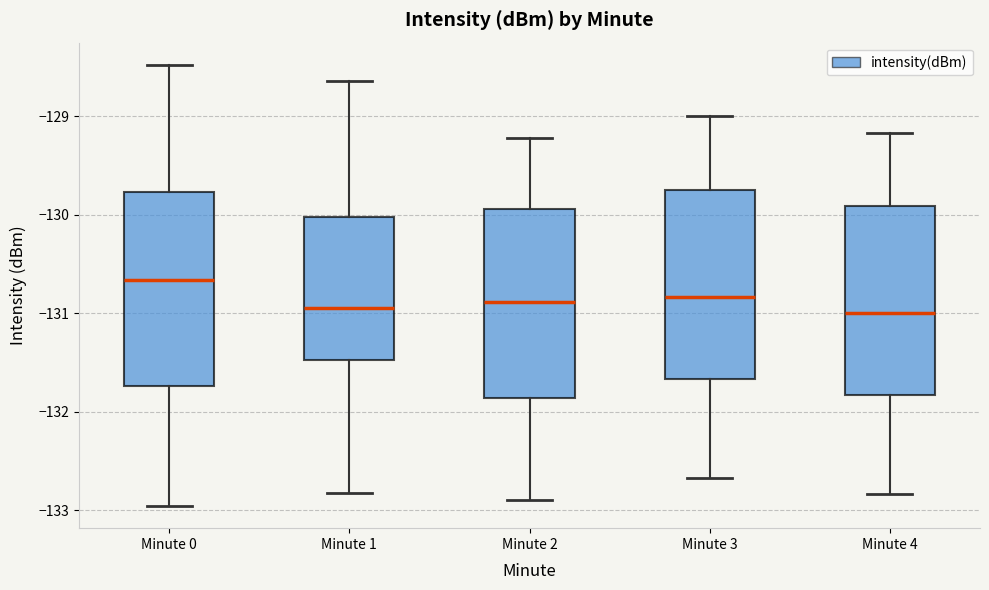

Reading left to right, read every box against the y-axis: the position of its median line, the range the box covers, and the ends of its whiskers. The values are not printed on the chart, so give them approximately, as read against the axis.

Minute 0: median -130.7, box -131.7 to -129.8, whiskers -133.0 to -128.5
Minute 1: median -130.9, box -131.5 to -130.0, whiskers -132.8 to -128.6
Minute 2: median -130.9, box -131.9 to -129.9, whiskers -132.9 to -129.2
Minute 3: median -130.8, box -131.7 to -129.8, whiskers -132.7 to -129.0
Minute 4: median -131.0, box -131.8 to -129.9, whiskers -132.8 to -129.2